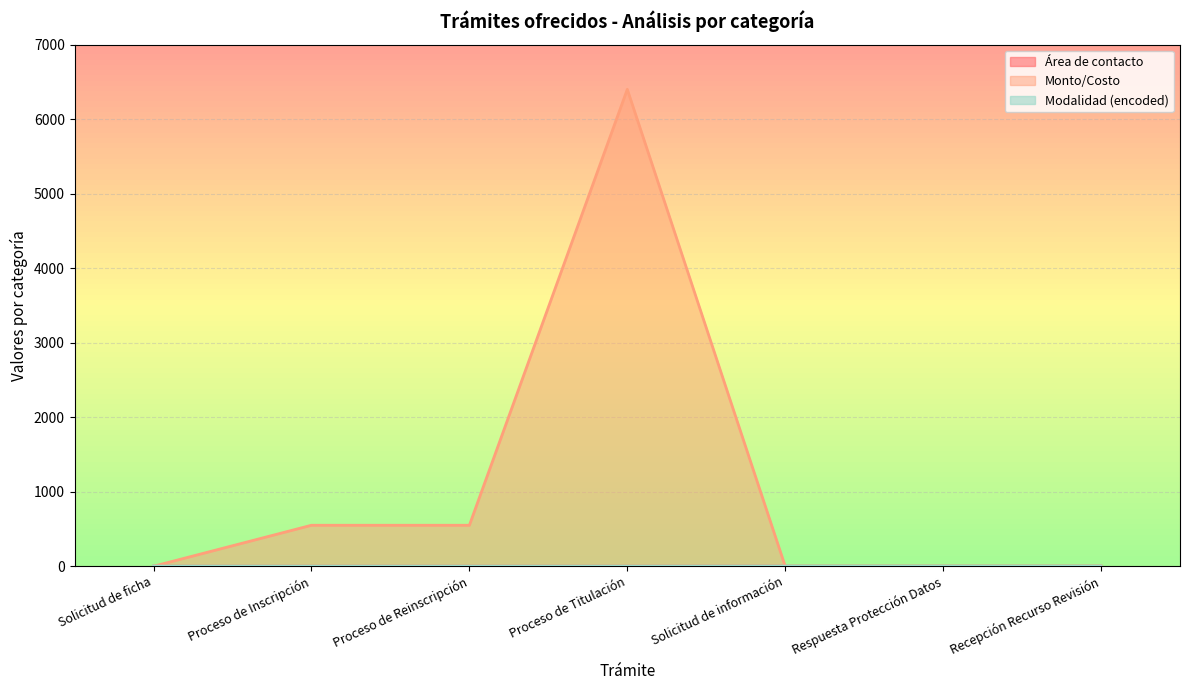

What is the sum of the Modalidad (encoded) values at Proceso de Inscripción and Proceso de Reinscripción?

2